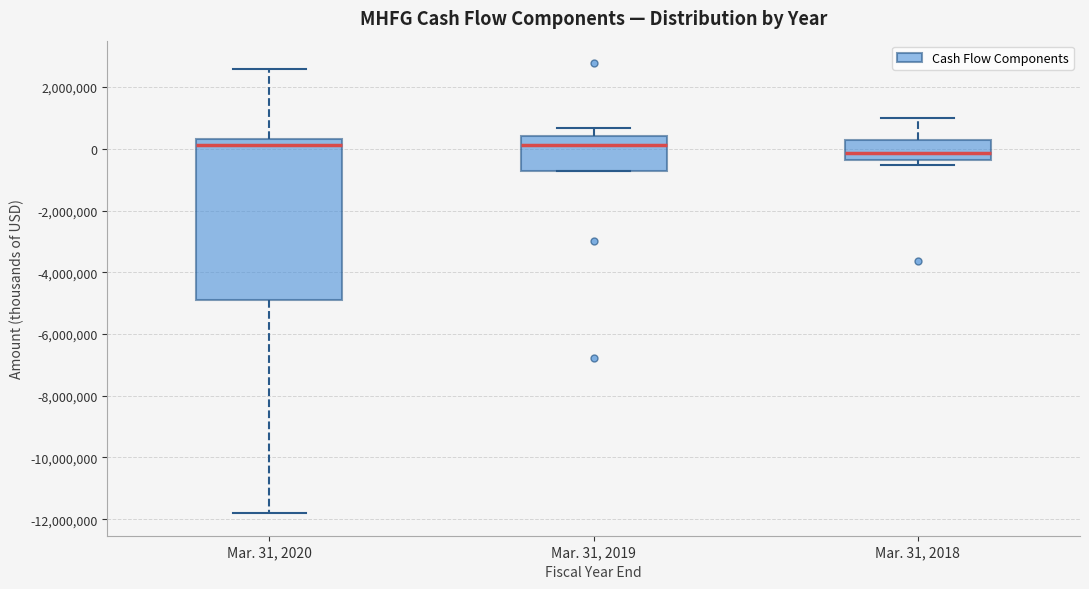

Which box is the tallest, from its lower edge to its upper edge?

Mar. 31, 2020